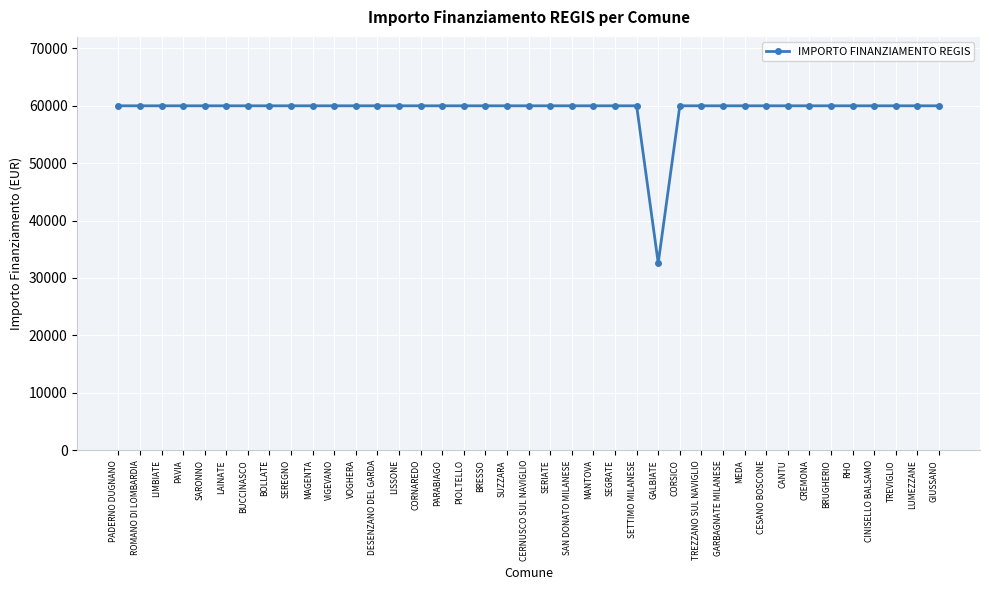

What is the approximate value at PIOLTELLO, to the nearest 100?

60000